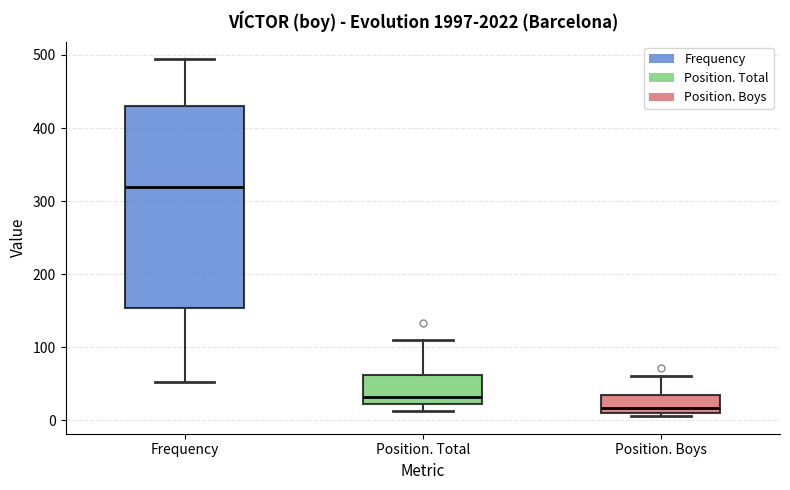

Reading left to right, transcribe this box plot: for each box, give where its median line is, the range the box spans, and where its two whiskers end, as read against the y-axis. The values are not printed on the chart, so give them approximately, as read against the axis.

Frequency: median 320, box 150 to 430, whiskers 50 to 490
Position. Total: median 30, box 20 to 60, whiskers 10 to 110
Position. Boys: median 20, box 10 to 30, whiskers 10 (just below the box's lower edge) to 60